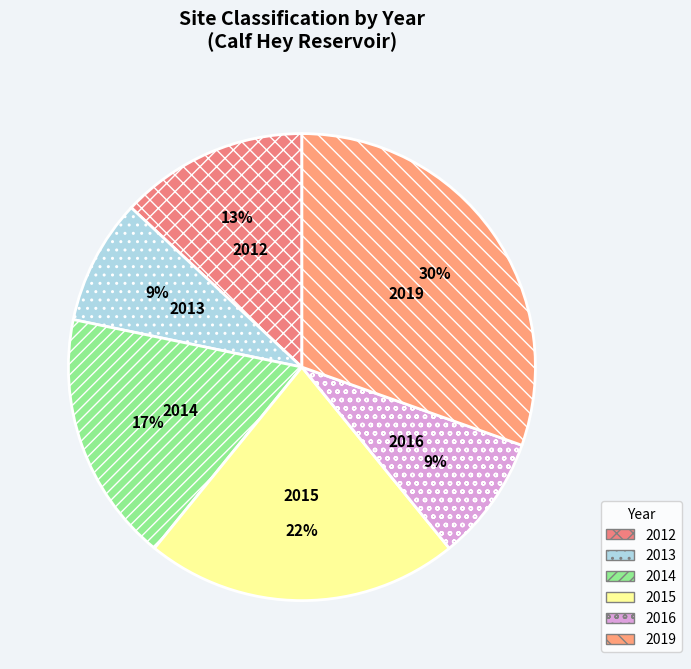

Which slice is the largest?

2019